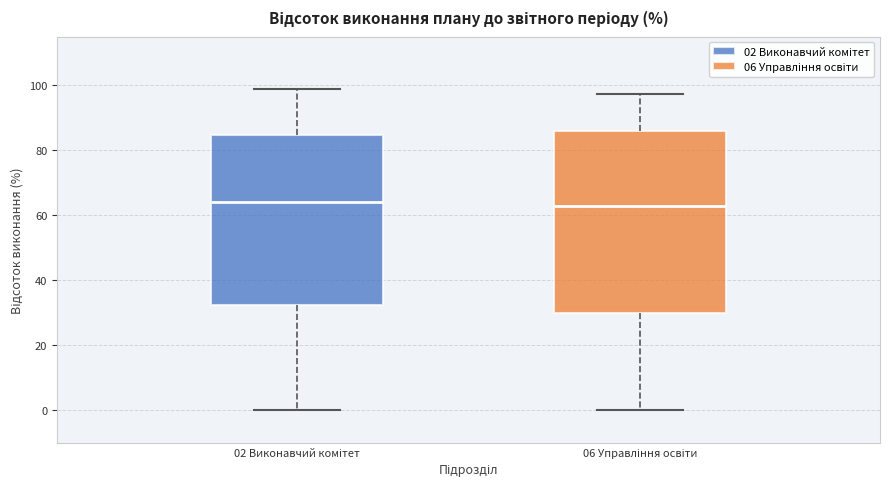

Reading left to right, transcribe this box plot: for each box, give where its median line is, the range the box spans, and where its two whiskers end, as read against the y-axis. The values are not printed on the chart, so give them approximately, as read against the axis.

02 Виконавчий комітет: median 64, box 32 to 84, whiskers 0 to 98
06 Управління освіти: median 64, box 30 to 86, whiskers 0 to 98